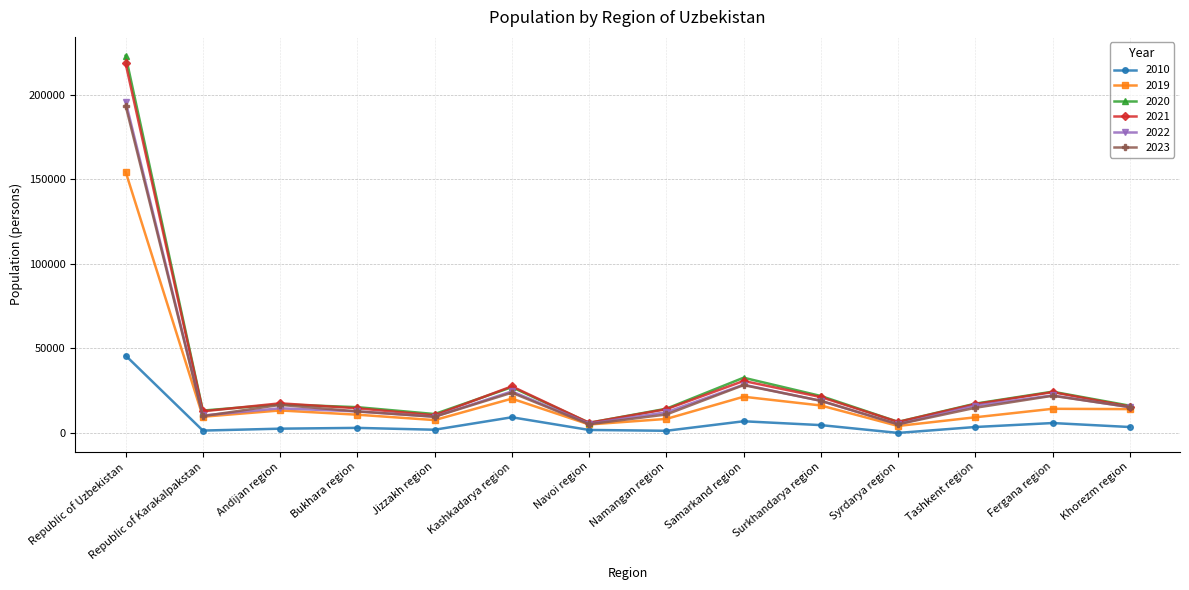

Which series has the widest spread of values?

2020